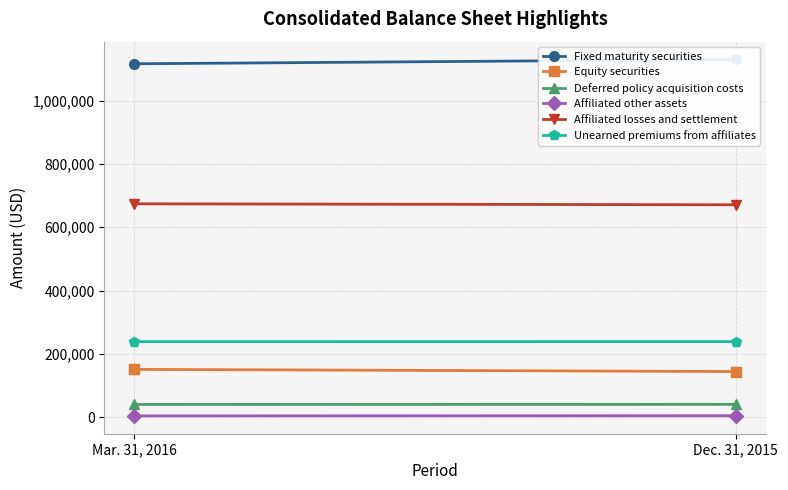

How many Affiliated losses and settlement values are between 671169 and 674131?

2